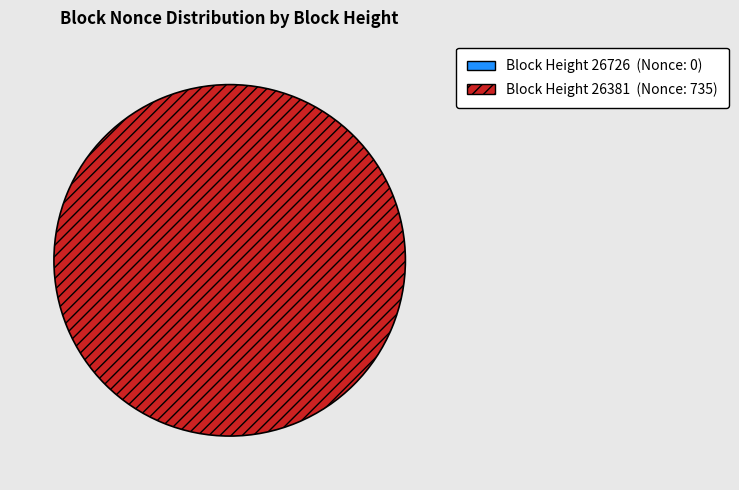

Which slice is the largest?

26381